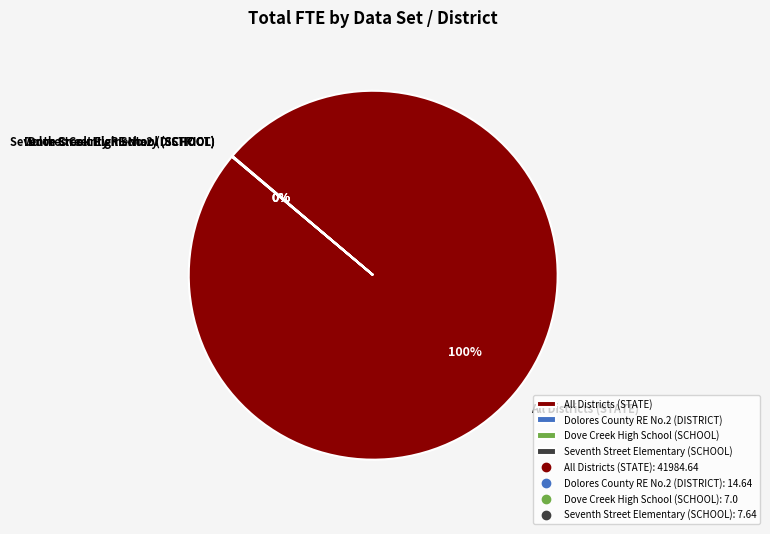

Does any single category account for the majority?

Yes